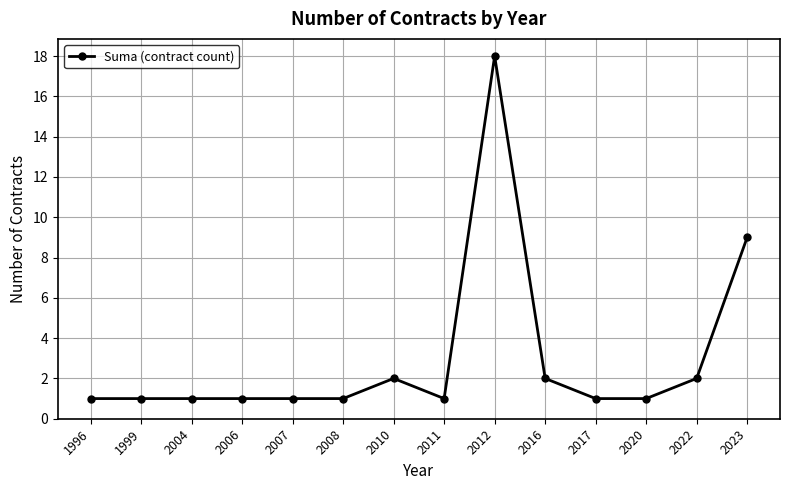

What is the maximum value shown in the chart?

18